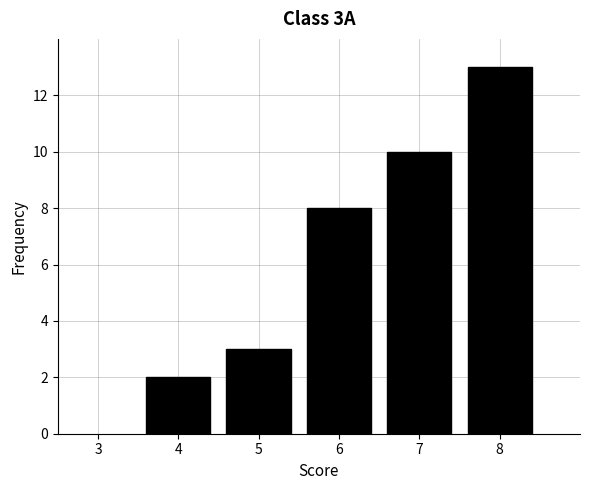

Reading left to right, transcribe all the data shown in this chart.

2	3	8	10	13